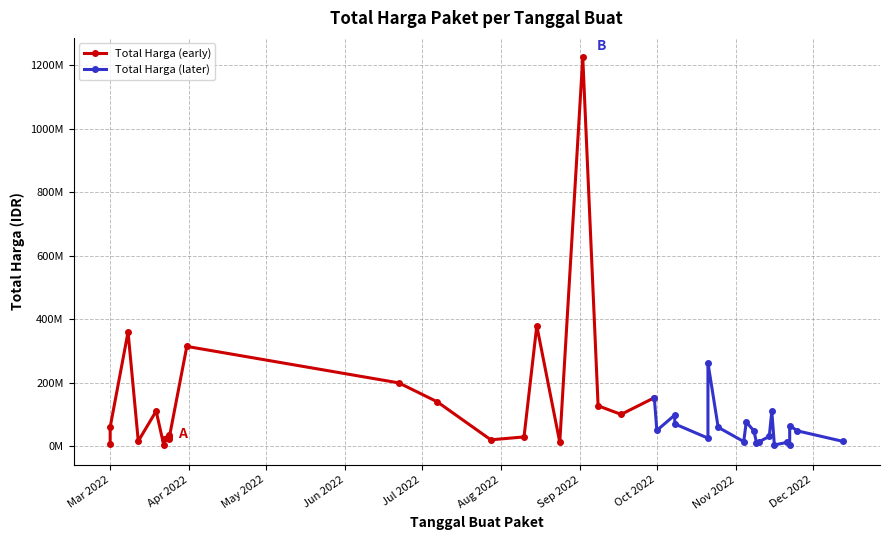

Reading right to left, what are all the values shown in this chart?

2022-03-24=21231000	2022-03-24=27720000	2022-03-24=34132505	2022-03-22=23680800	2022-03-22=2395750	2022-03-19=110389990	2022-03-12=15787200	2022-03-01=59935000	2022-03-01=6936000	2022-12-13=14750000	2022-11-15=110000000	2022-11-14=30800000	2022-11-05=75920000	2022-10-08=70000000	2022-10-08=98000000	2022-10-21=262118150	2022-09-08=127000000	2022-09-02=1224682000	2022-07-07=139800000	2022-06-22=199200000	2022-03-31=314121780	2022-03-08=359500000	2022-11-22=65000000	2022-11-09=11100000	2022-10-25=59375000	2022-09-17=100000000	2022-11-25=48140000	2022-11-22=5093000	2022-11-21=11800000	2022-11-16=3825000	2022-11-10=13442000	2022-11-08=48140000	2022-11-04=14400000	2022-10-21=25200000	2022-10-01=49478000	2022-09-30=152477000	2022-08-24=12000000	2022-08-15=379075000	2022-08-10=29000000	2022-07-28=19950000